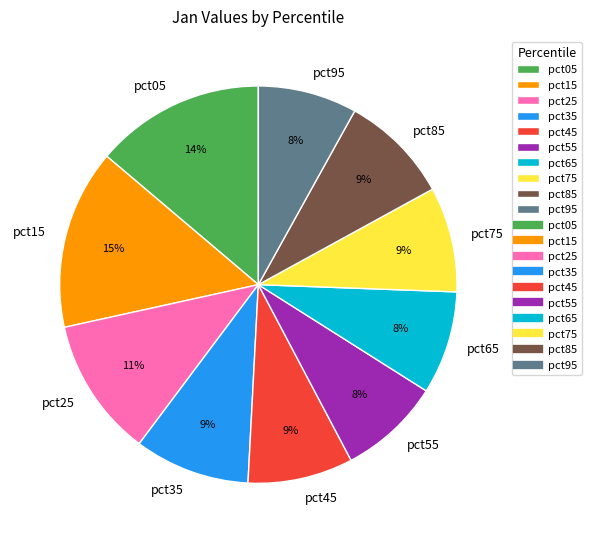

Count the number of slices in the pie.

10